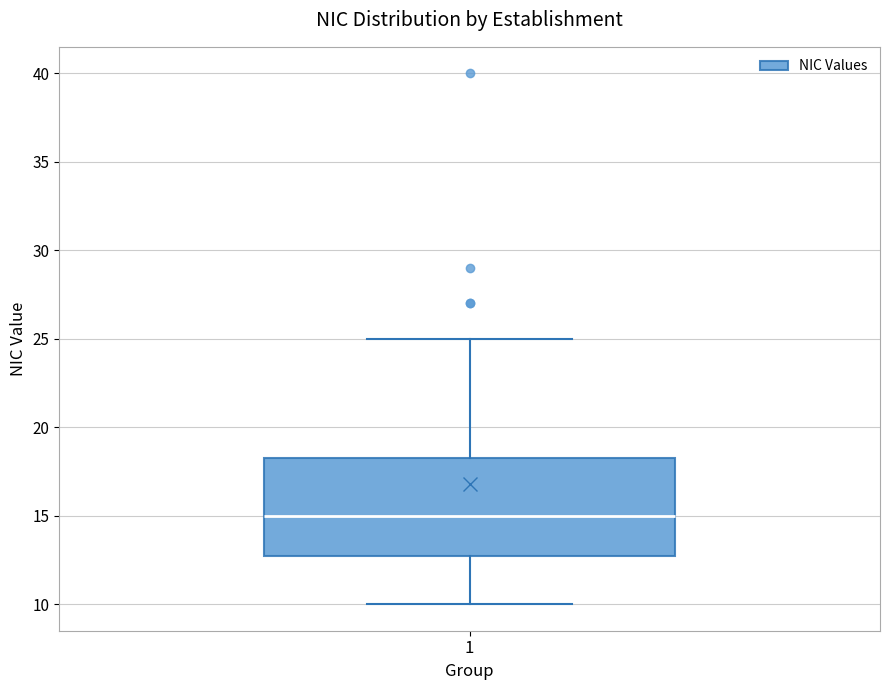

Read this box plot against the y-axis: the position of the median line, the range covered by the box, and the ends of both whiskers. The values are not printed on the chart, so give them approximately, as read against the axis.

median 15.0, box 13.0 to 18.5, whiskers 10.0 to 25.0